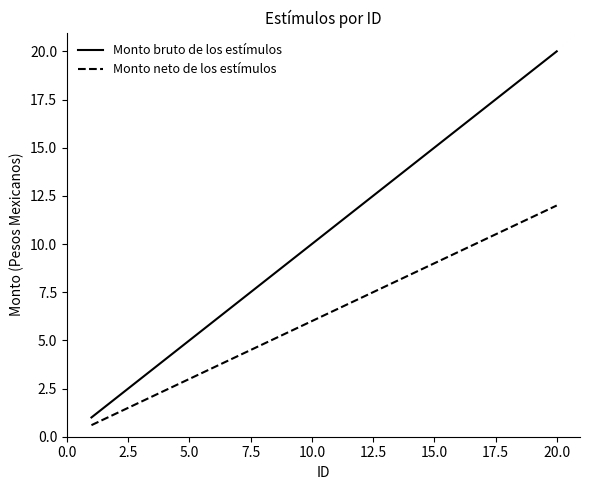

What is the lowest value of the Monto neto de los estímulos series?

0.6